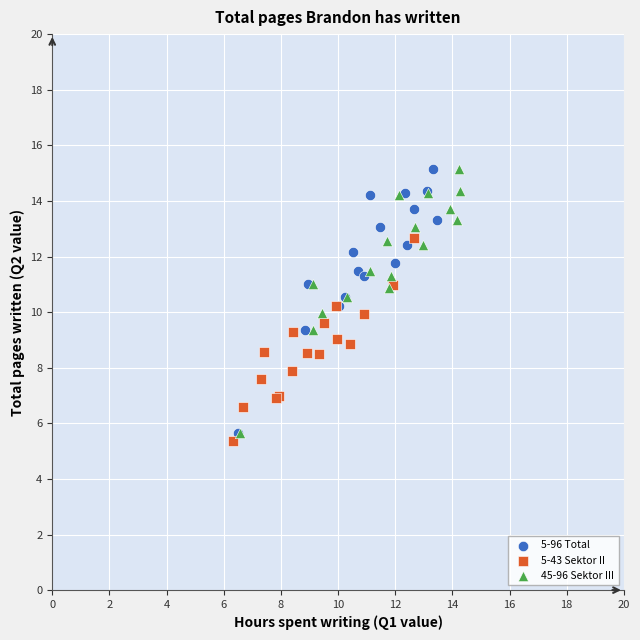

Which series reaches the minimum Y coordinate?

5-43 Sektor II